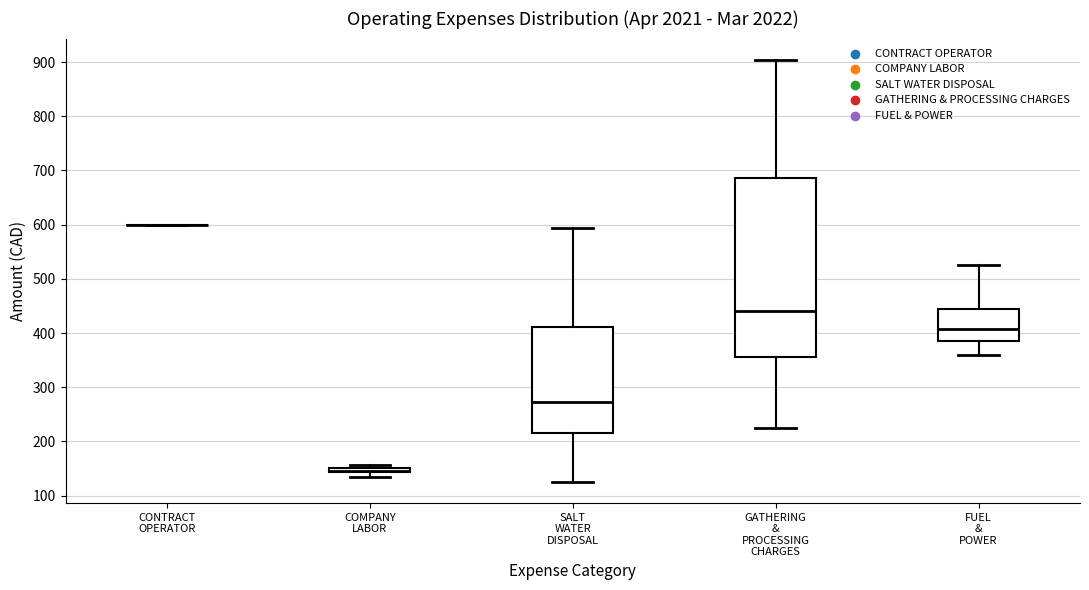

Where is the upper edge of the box for COMPANY LABOR on the y-axis? The values are not printed on the chart, so give them approximately, as read against the axis.

150